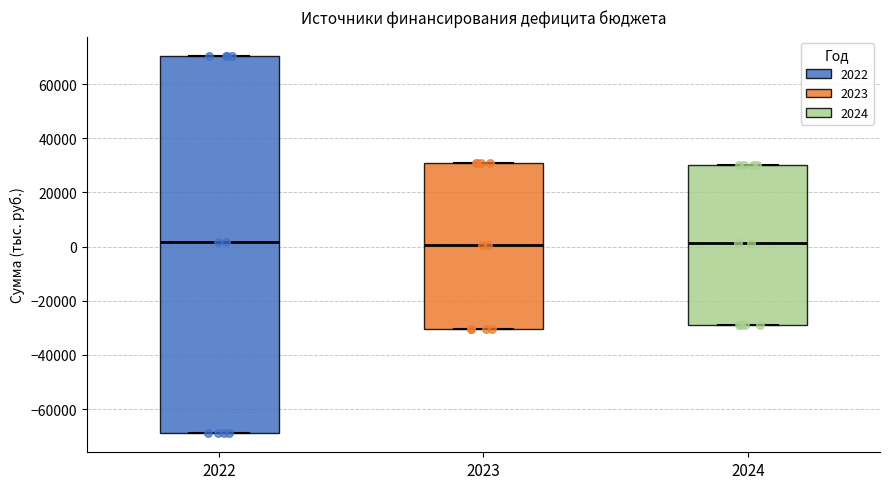

Reading left to right, transcribe this box plot: for each box, give where its median line is, the range the box spans, and where its two whiskers end, as read against the y-axis. The values are not printed on the chart, so give them approximately, as read against the axis.

2022: median 2000, box -70000 to 70000, whiskers -70000 to 70000
2023: median 0, box -30000 to 32000, whiskers -30000 to 32000
2024: median 2000, box -28000 to 30000, whiskers -28000 to 30000